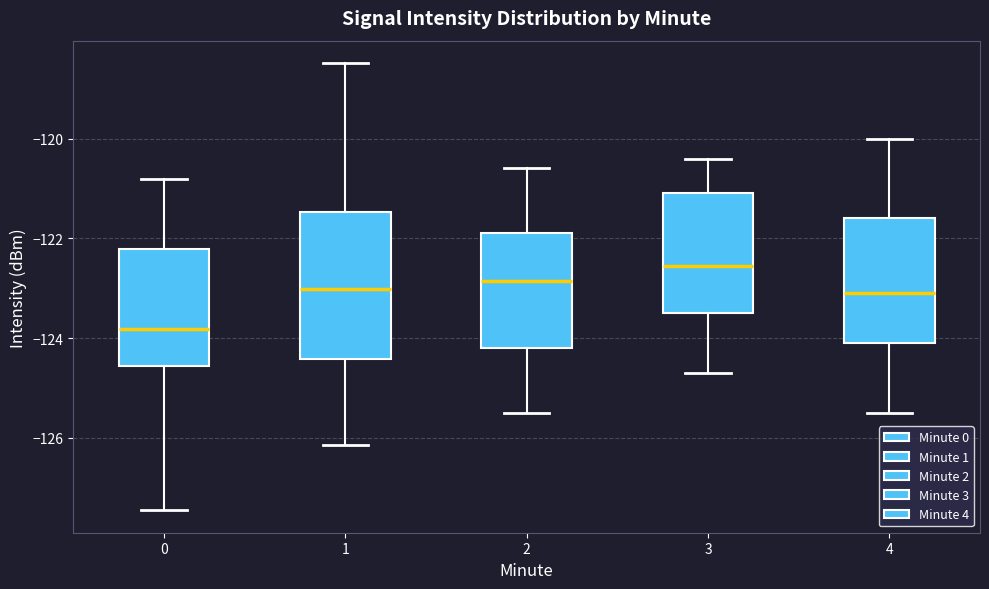

Reading left to right, transcribe this box plot: for each box, give where its median line is, the range the box spans, and where its two whiskers end, as read against the y-axis. The values are not printed on the chart, so give them approximately, as read against the axis.

0: median -123.8, box -124.6 to -122.2, whiskers -127.4 to -120.8
1: median -123.0, box -124.4 to -121.4, whiskers -126.2 to -118.4
2: median -122.8, box -124.2 to -121.8, whiskers -125.4 to -120.6
3: median -122.6, box -123.4 to -121.0, whiskers -124.6 to -120.4
4: median -123.0, box -124.0 to -121.6, whiskers -125.4 to -120.0